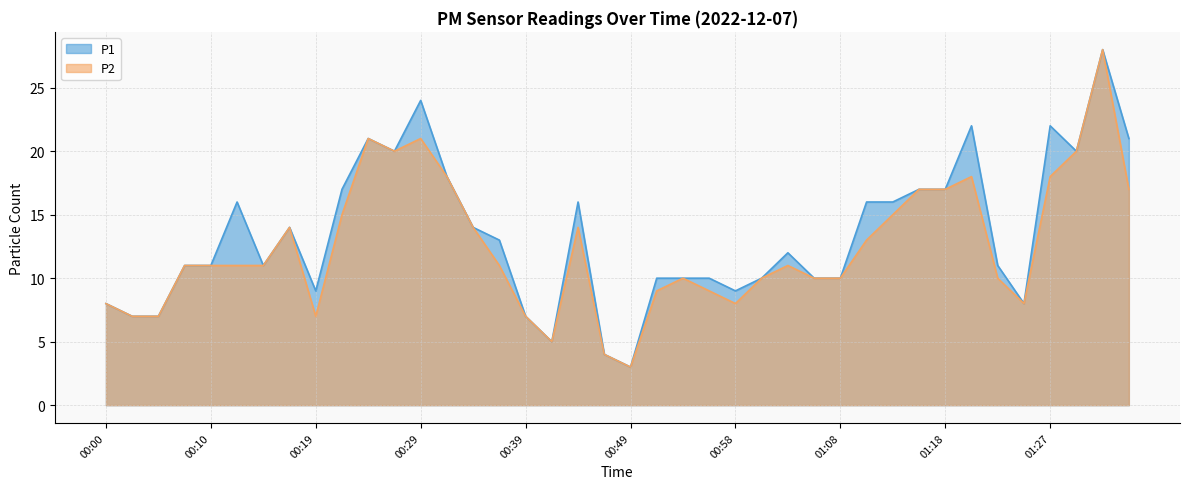

At which label does P2 reach its peak?

01:32